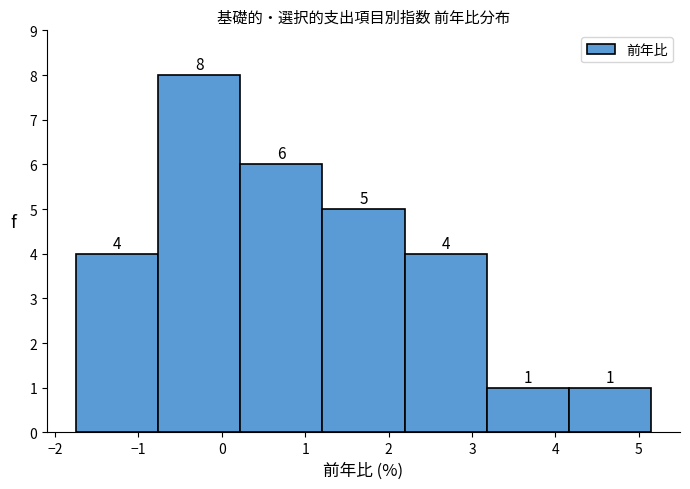

Reading left to right, transcribe this chart: for each bar, give the range it covers on the x-axis and its height. The bar edges are not printed on the chart, so give them approximately, as read against the axis.

-1.7 to -0.8: 4
-0.8 to 0.2: 8
0.2 to 1.2: 6
1.2 to 2.2: 5
2.2 to 3.2: 4
3.2 to 4.2: 1
4.2 to 5.2: 1